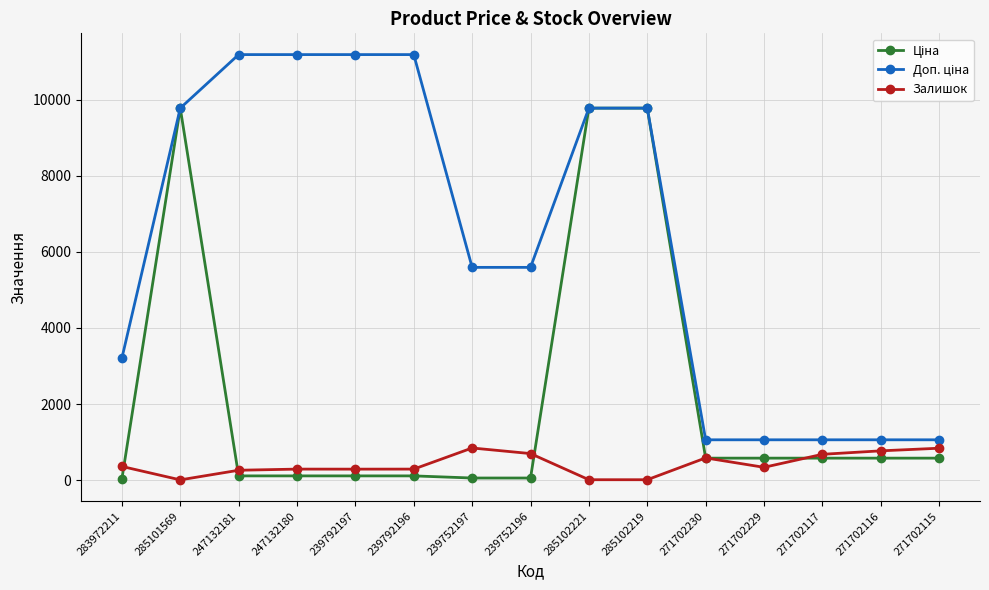

What is the maximum value shown in the chart?

11182.0